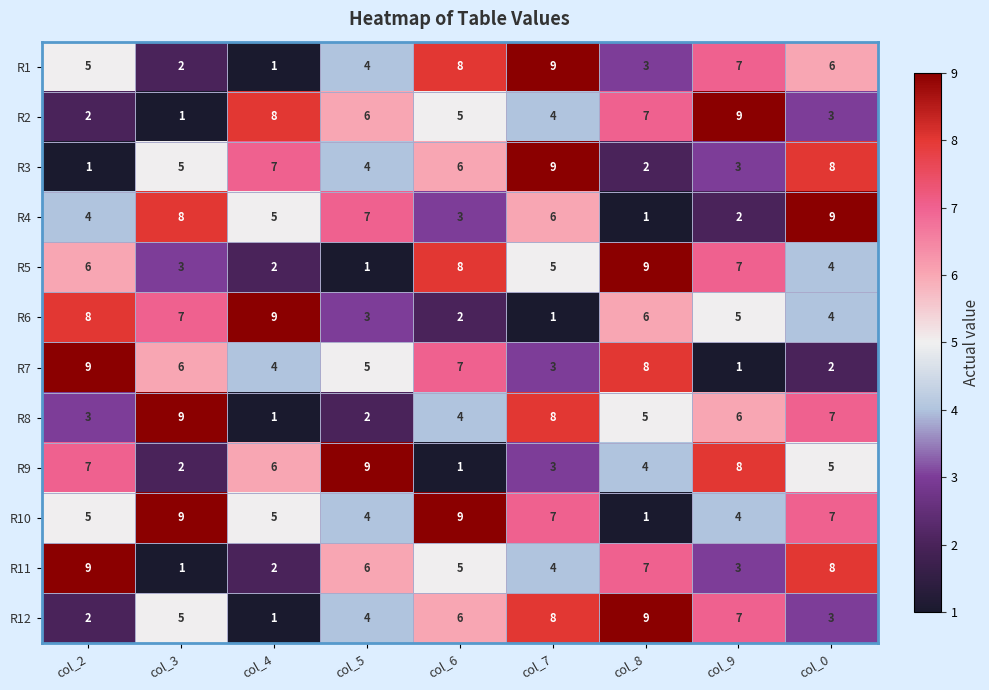

How many data points in R12 are less than 5?

4